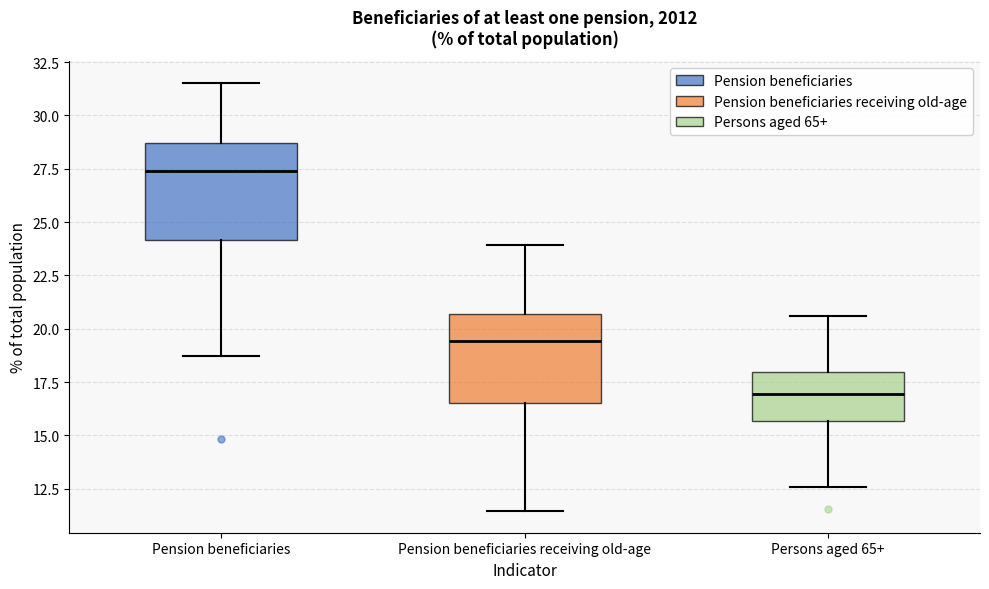

Reading left to right, transcribe this box plot: for each box, give where its median line is, the range the box spans, and where its two whiskers end, as read against the y-axis. The values are not printed on the chart, so give them approximately, as read against the axis.

Pension beneficiaries: median 27.5, box 24.0 to 28.5, whiskers 18.5 to 31.5
Pension beneficiaries receiving old-age: median 19.5, box 16.5 to 20.5, whiskers 11.5 to 24.0
Persons aged 65+: median 17.0, box 15.5 to 18.0, whiskers 12.5 to 20.5